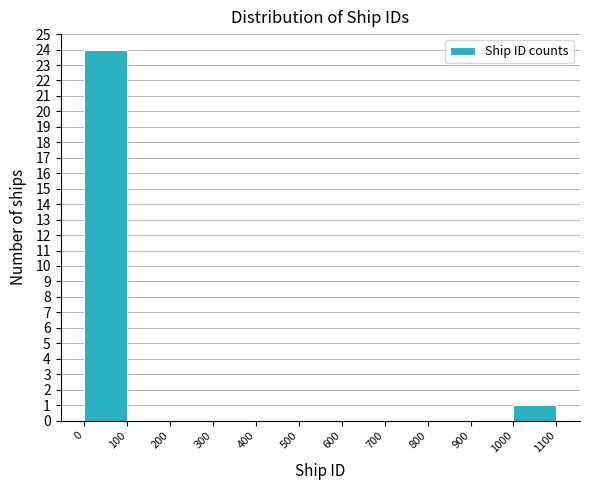

Over which range of the x-axis is the bar tallest?

0 to 100